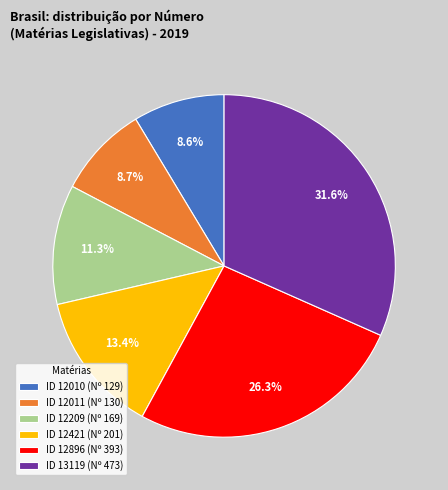

What is the total percentage of ID 12896 (Nº 393) and ID 12209 (Nº 169)?

37.6%